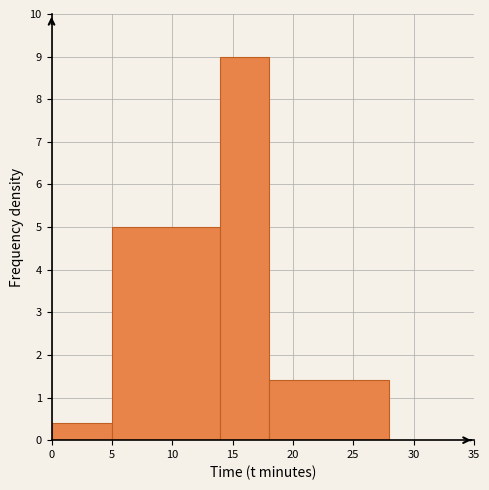

Reading left to right, transcribe this chart: for each bar, give the range it covers on the x-axis and its height. The values are not printed on the chart, so give them approximately, as read against the axis.

0 to 5: 0.4
5 to 14: 5.0
14 to 18: 9.0
18 to 28: 1.4